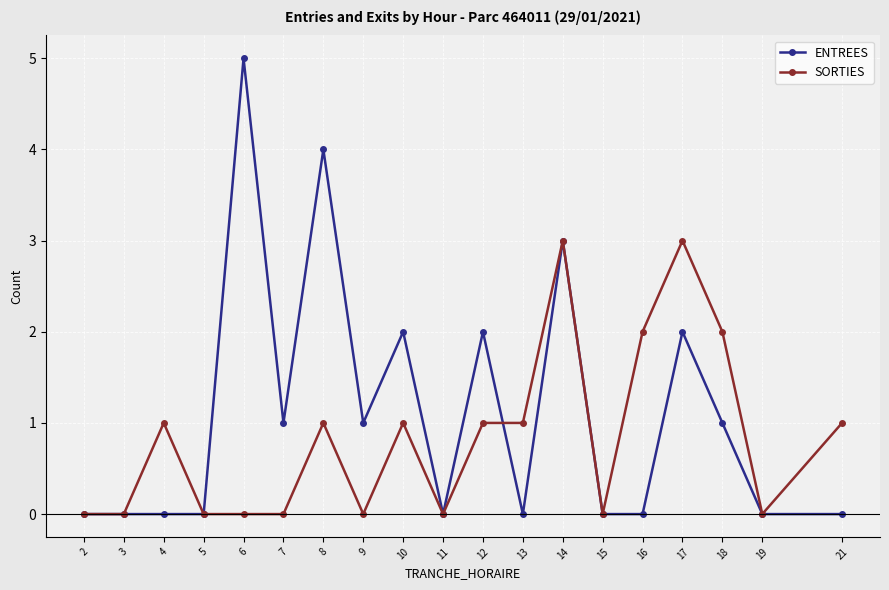

What is the sum of all ENTREES values?

21